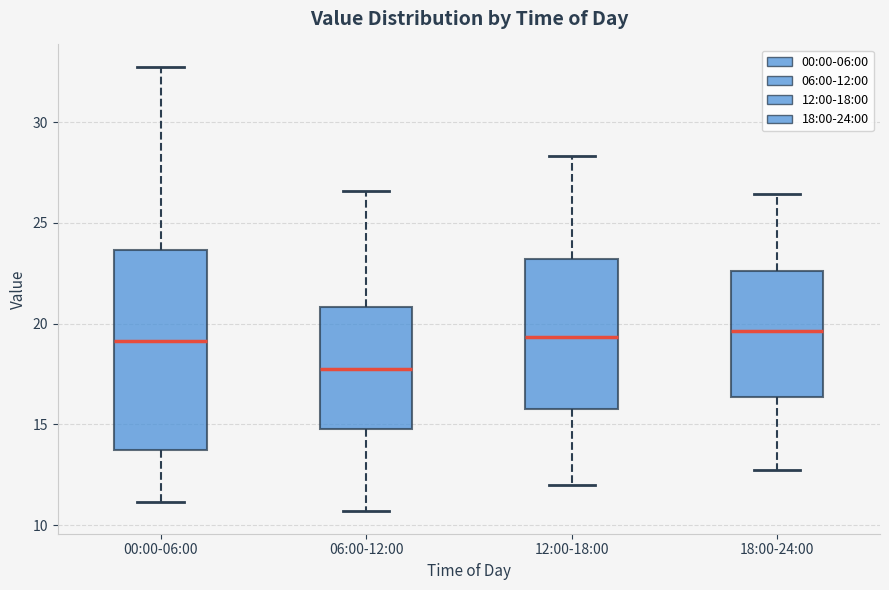

Which box's median line is the lowest?

06:00-12:00